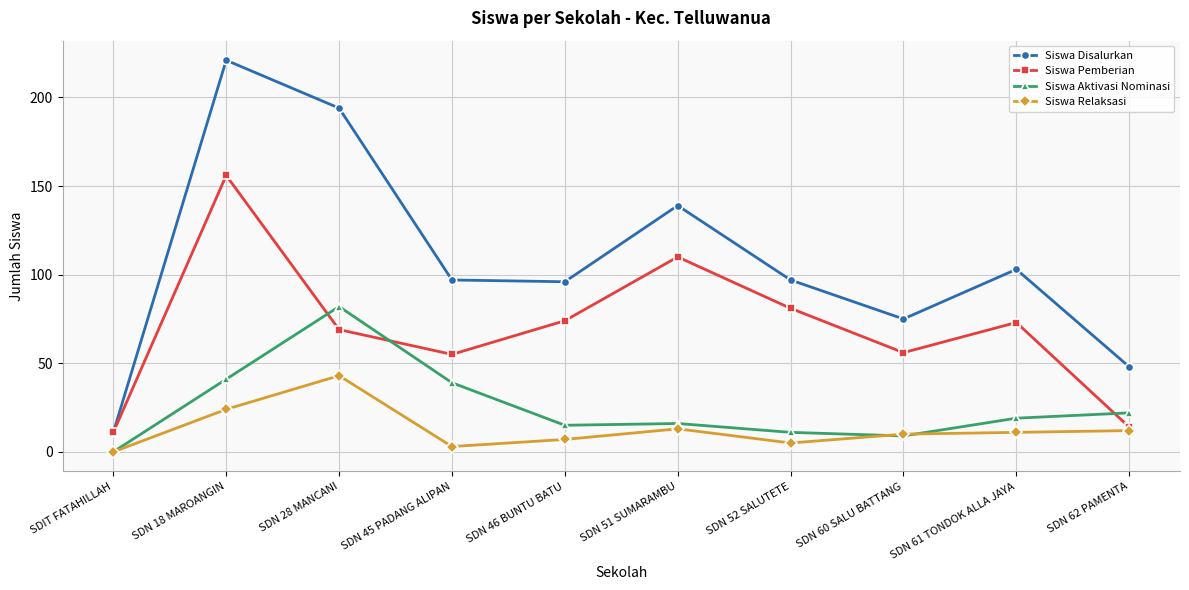

Reading left to right, extract all data points from this chart.

Siswa Disalurkan: 11	221	194	97	96	139	97	75	103	48
Siswa Pemberian: 11	156	69	55	74	110	81	56	73	14
Siswa Aktivasi Nominasi: 0	41	82	39	15	16	11	9	19	22
Siswa Relaksasi: 0	24	43	3	7	13	5	10	11	12